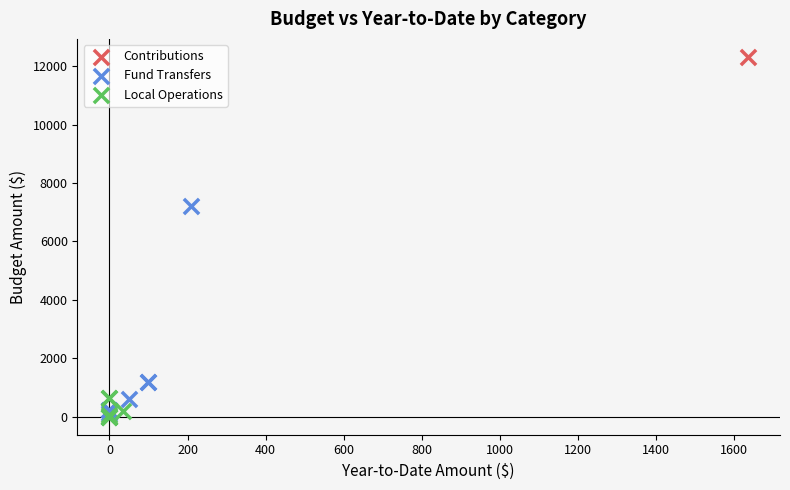

What are all the series names shown in the legend?

Contributions, Fund Transfers, Local Operations